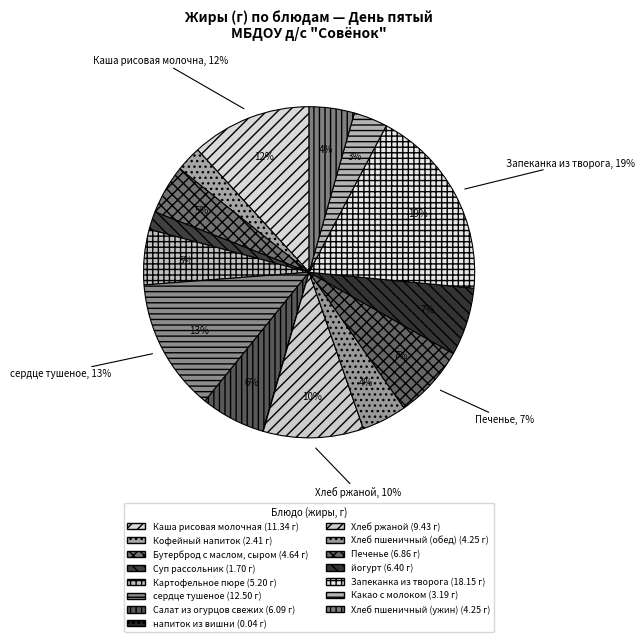

To the nearest percent, what percentage of the pie is Хлеб пшеничный (обед)?

4%